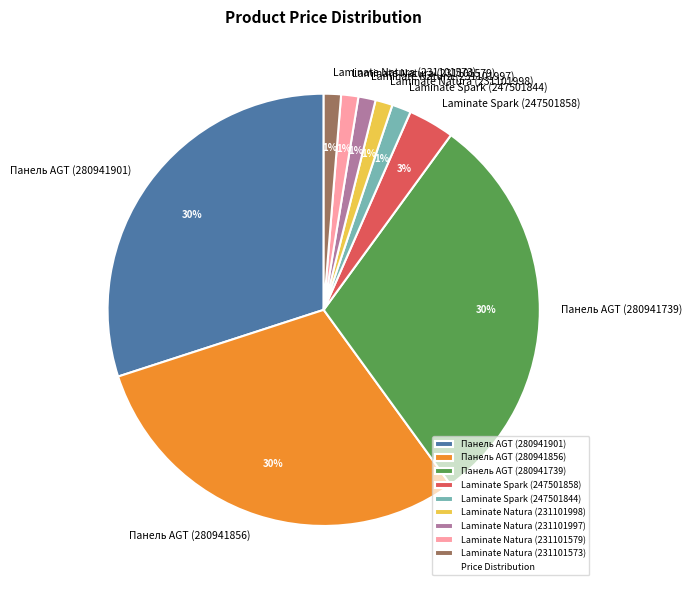

How many segments does this pie chart have?

9